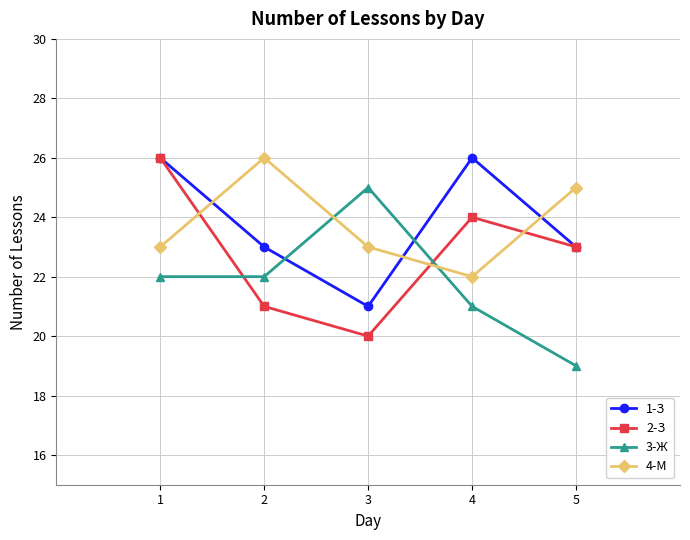

What is the value of the 1-З point at the 5th from the left?

23